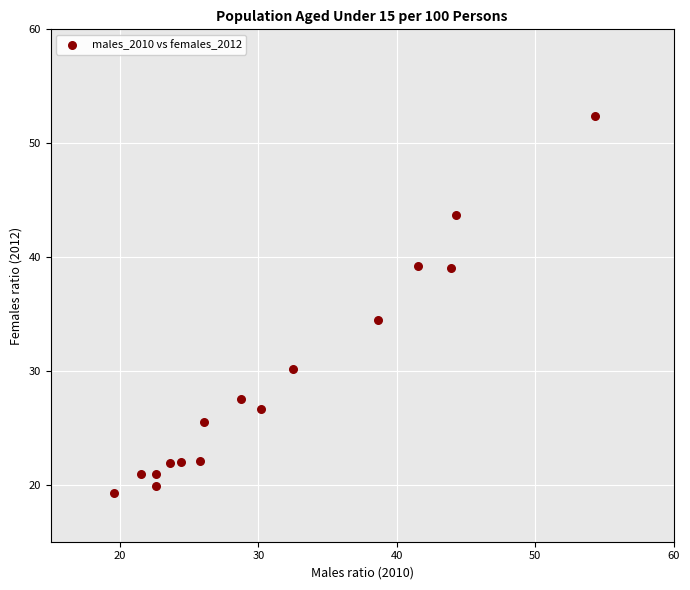

What is the range of Y values (max minus min)?

33.1